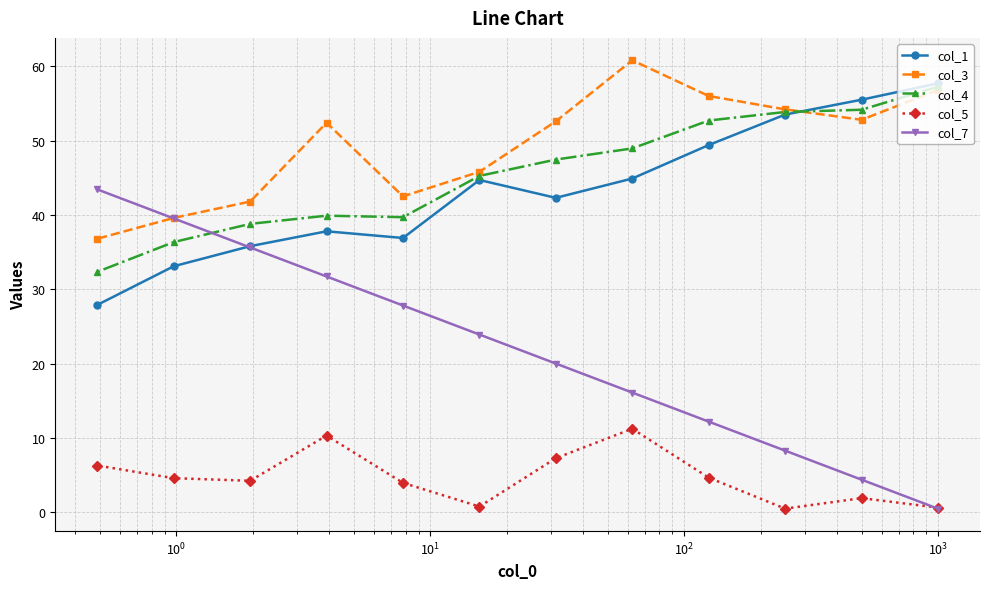

True or false: col_5 and col_4 intersect in this chart.

False